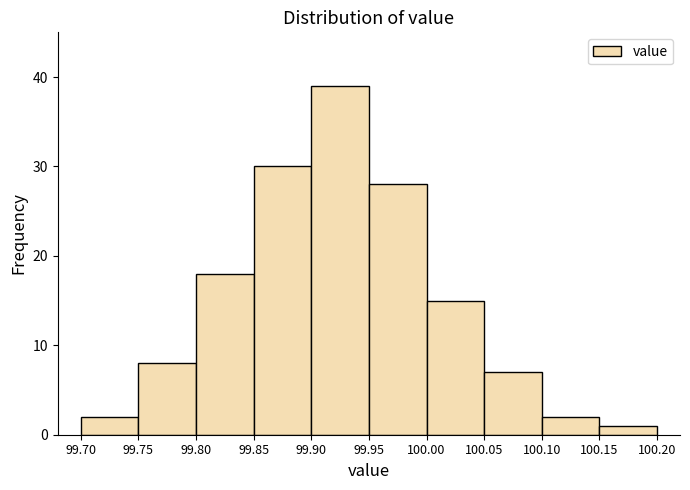

Reading left to right, list every bar in this chart as the range it spans on the x-axis followed by its height. The values are not printed on the chart, so give them approximately, as read against the axis.

99.70 to 99.75: 2
99.75 to 99.80: 8
99.80 to 99.85: 18
99.85 to 99.90: 30
99.90 to 99.95: 39
99.95 to 100.00: 28
100.00 to 100.05: 15
100.05 to 100.10: 7
100.10 to 100.15: 2
100.15 to 100.20: 1